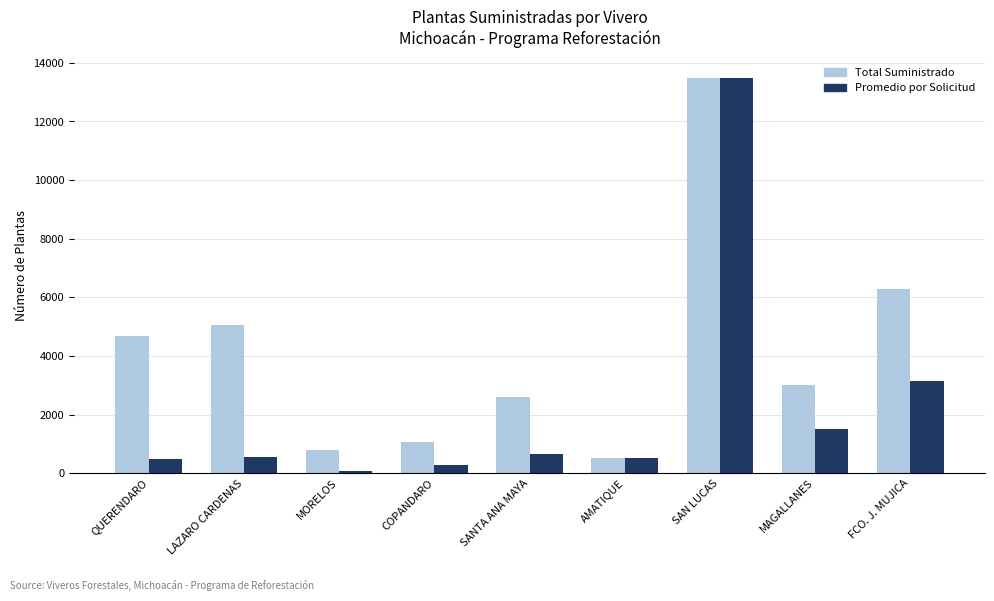

What is the value of the Total Suministrado bar at the 2nd from the left?

5060